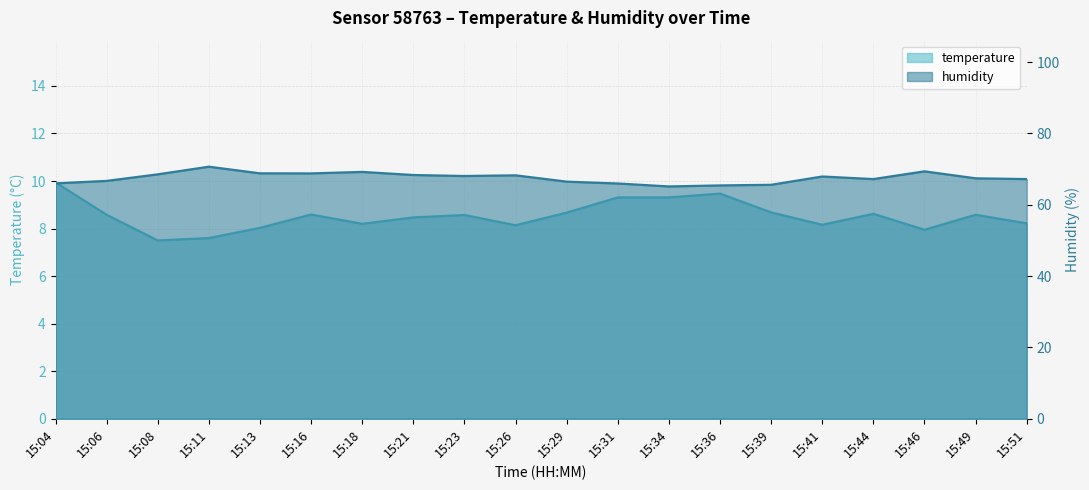

Between 15:41 and 15:44, which is larger?

15:44